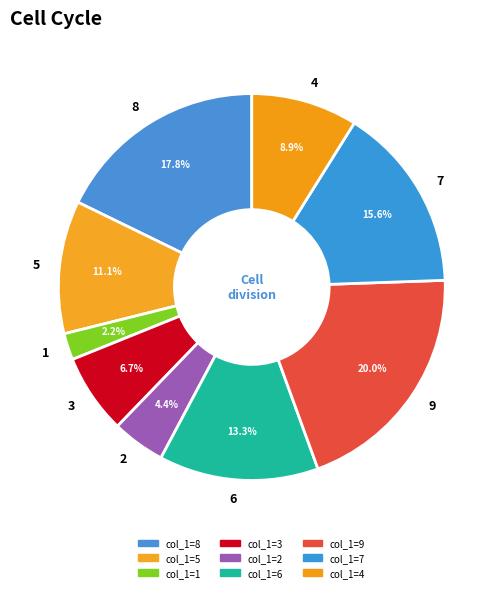

How many slices are in this pie chart?

9